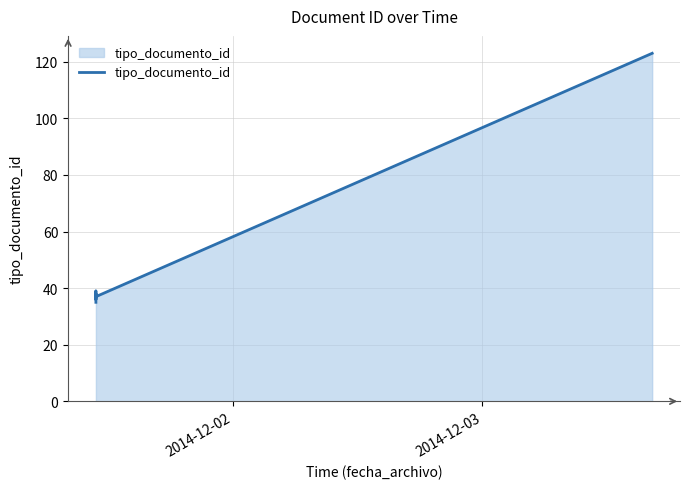

Reading left to right, what are all the values shown in this chart?

35	38	36	39	37	123